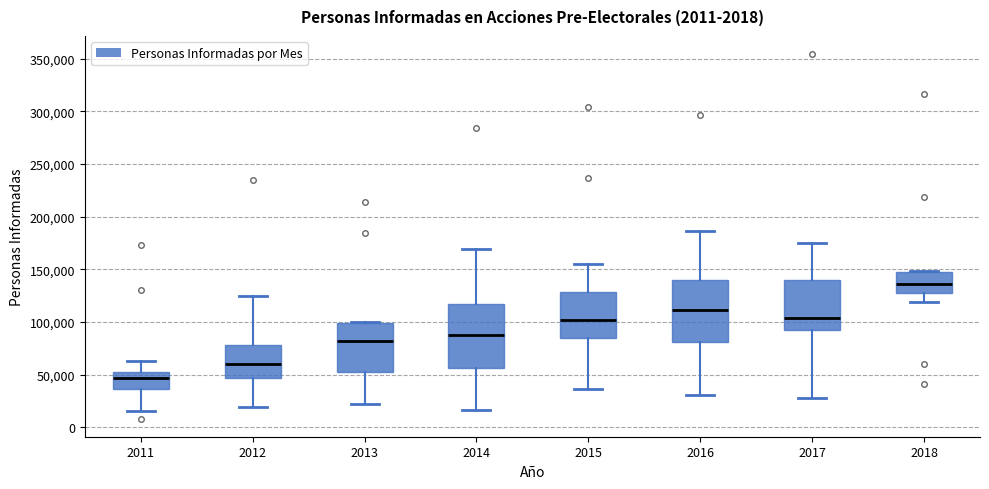

Reading left to right, read every box against the y-axis: the position of its median line, the range the box covers, and the ends of its whiskers. The values are not printed on the chart, so give them approximately, as read against the axis.

2011: median 45000, box 35000 to 55000, whiskers 15000 to 65000
2012: median 60000, box 45000 to 80000, whiskers 20000 to 125000
2013: median 80000, box 55000 to 100000, whiskers 20000 to 100000
2014: median 85000, box 55000 to 115000, whiskers 15000 to 170000
2015: median 100000, box 85000 to 130000, whiskers 35000 to 155000
2016: median 110000, box 80000 to 140000, whiskers 30000 to 185000
2017: median 105000, box 90000 to 140000, whiskers 30000 to 175000
2018: median 135000, box 125000 to 145000, whiskers 120000 to 150000